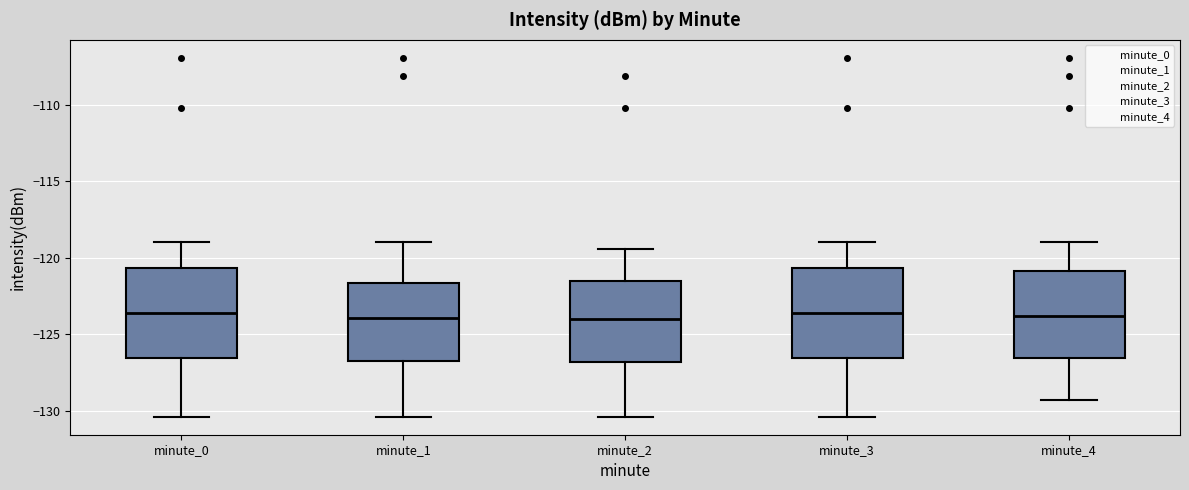

Where does the median line of the box for minute_0 sit on the y-axis? The values are not printed on the chart, so give them approximately, as read against the axis.

-123.5